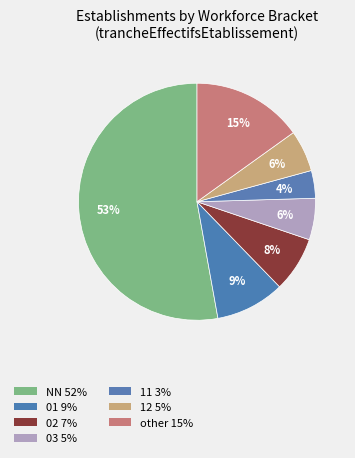

Count the number of slices in the pie.

7